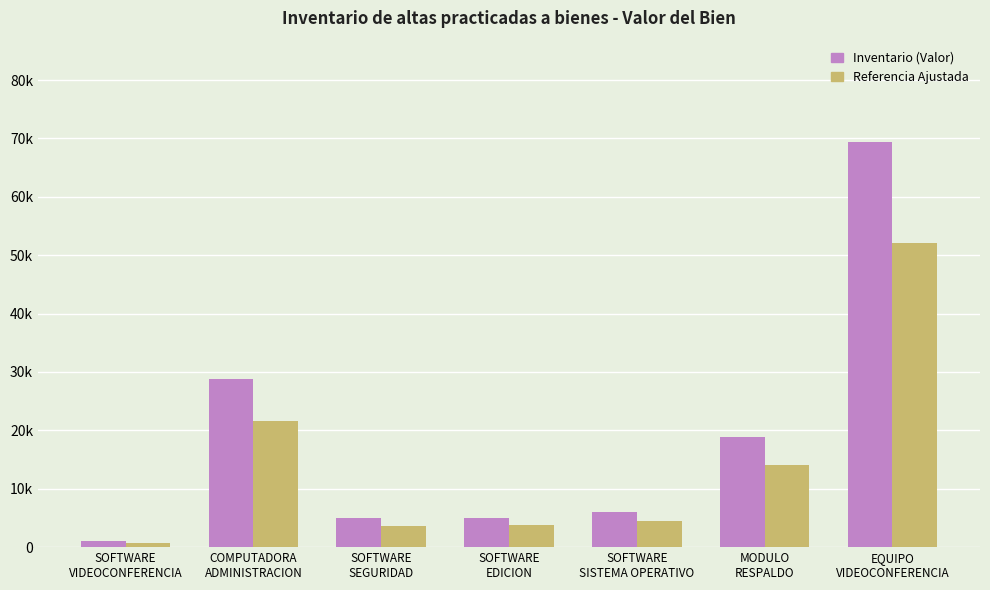

Are the bars grouped side by side (vs. stacked)?

Yes